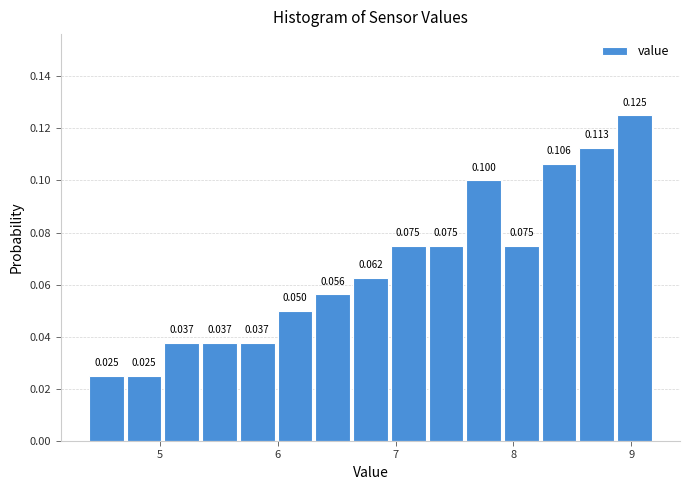

Around what value on the x-axis is the tallest bar? Give the approximate position of its centre, as read against the axis.

9.0